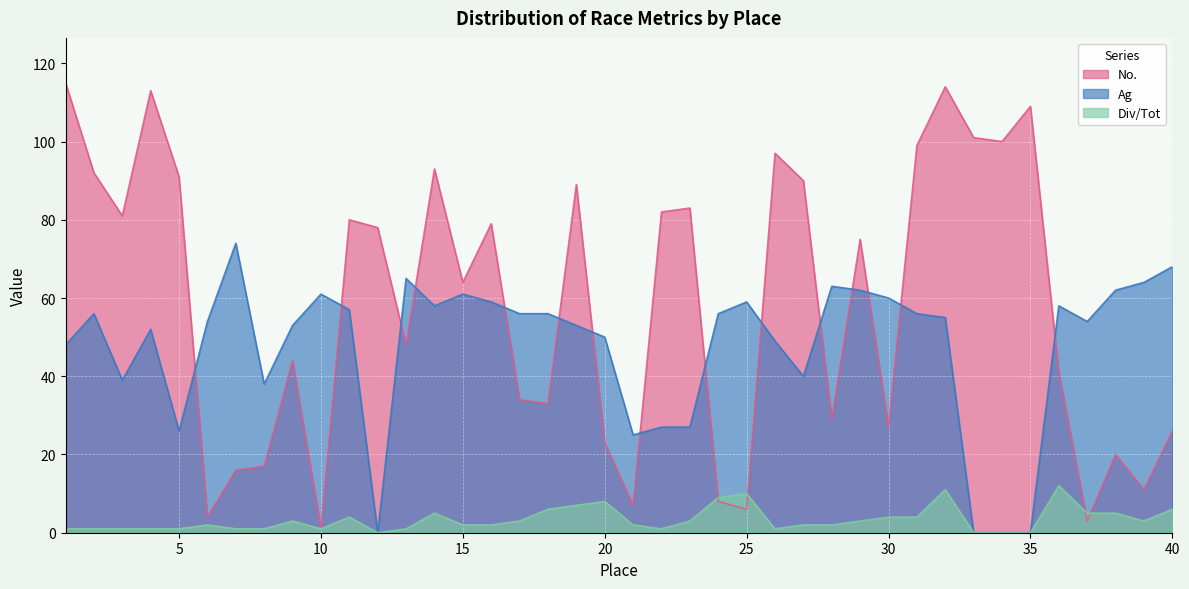

At how many categories does at least one series exceed 113?

2